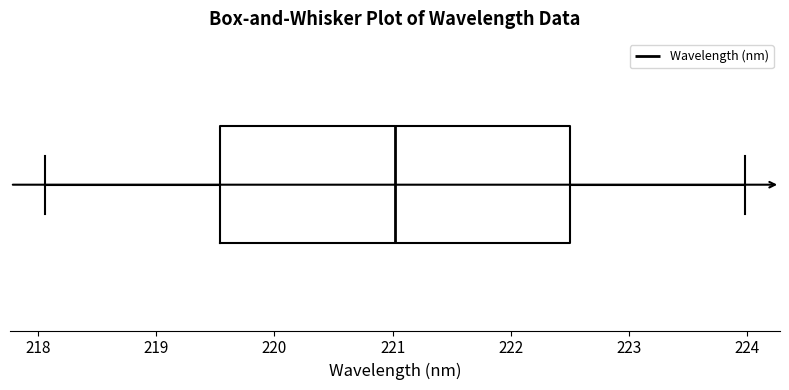

Read this box plot against the x-axis: the position of the median line, the range covered by the box, and the ends of both whiskers. The values are not printed on the chart, so give them approximately, as read against the axis.

median 221.0, box 219.5 to 222.5, whiskers 218.1 to 224.0